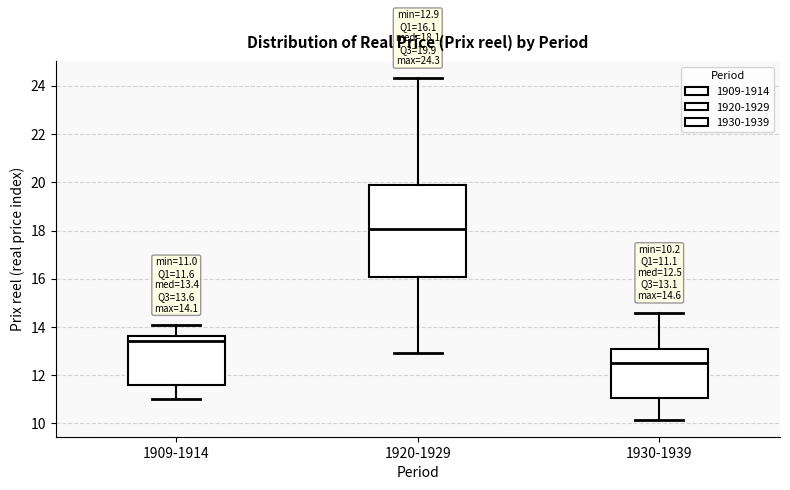

Comparing the boxes themselves (not the whiskers), which one is the tallest?

1920-1929